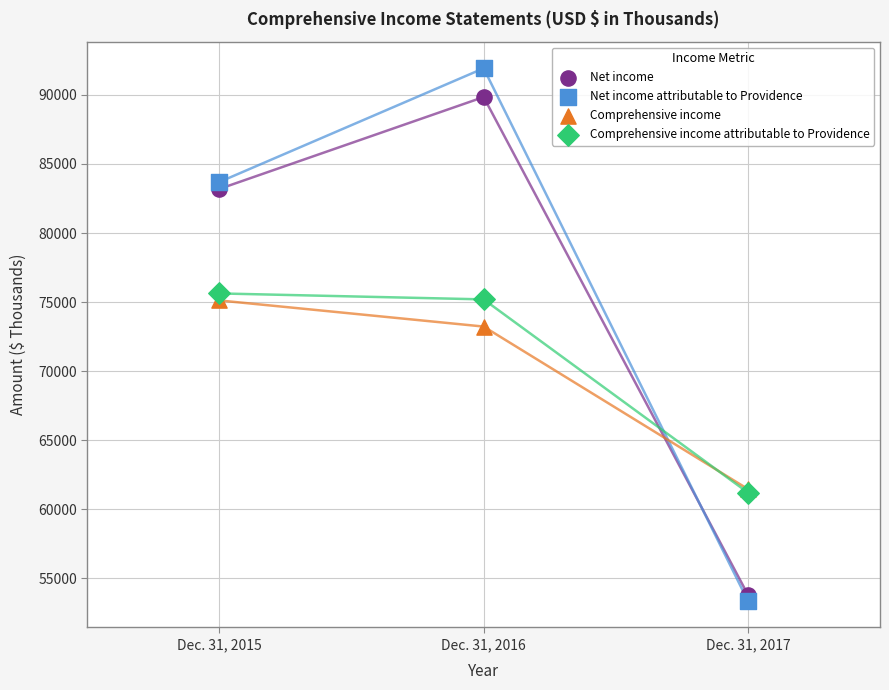

Which series contains the lowest Y value?

Net income attributable to Providence